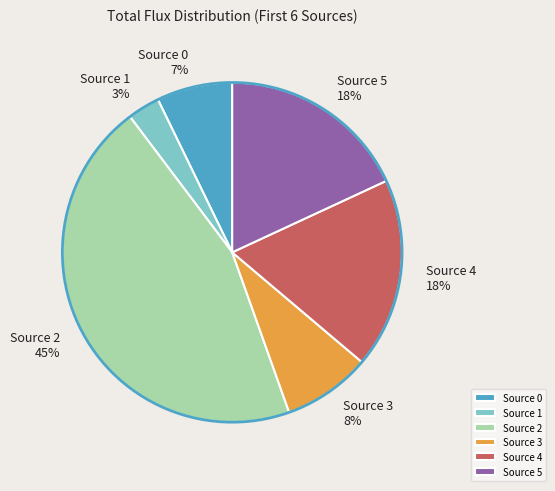

To the nearest percent, what percentage of the pie is Source 5?

18%